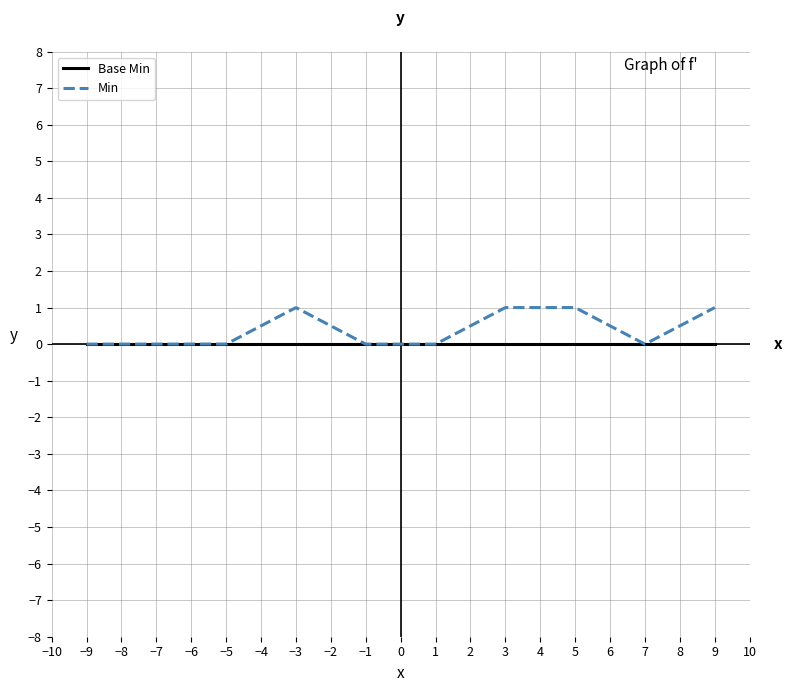

Which series has the largest range (max minus min)?

Min